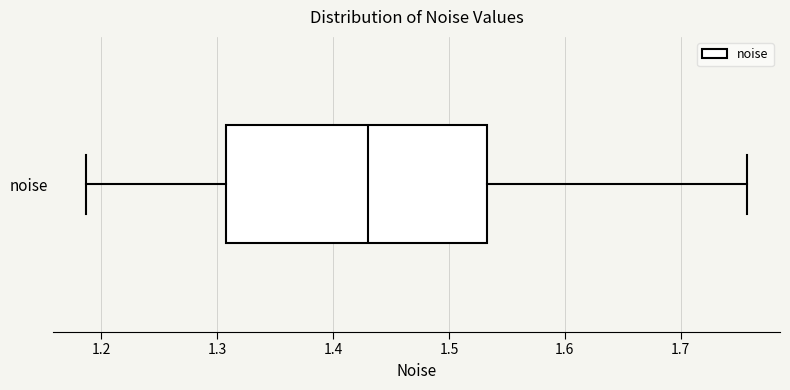

Transcribe this box plot: give where the median line is, the range the box spans, and where the two whiskers end, as read against the x-axis. The values are not printed on the chart, so give them approximately, as read against the axis.

median 1.43, box 1.31 to 1.53, whiskers 1.19 to 1.76